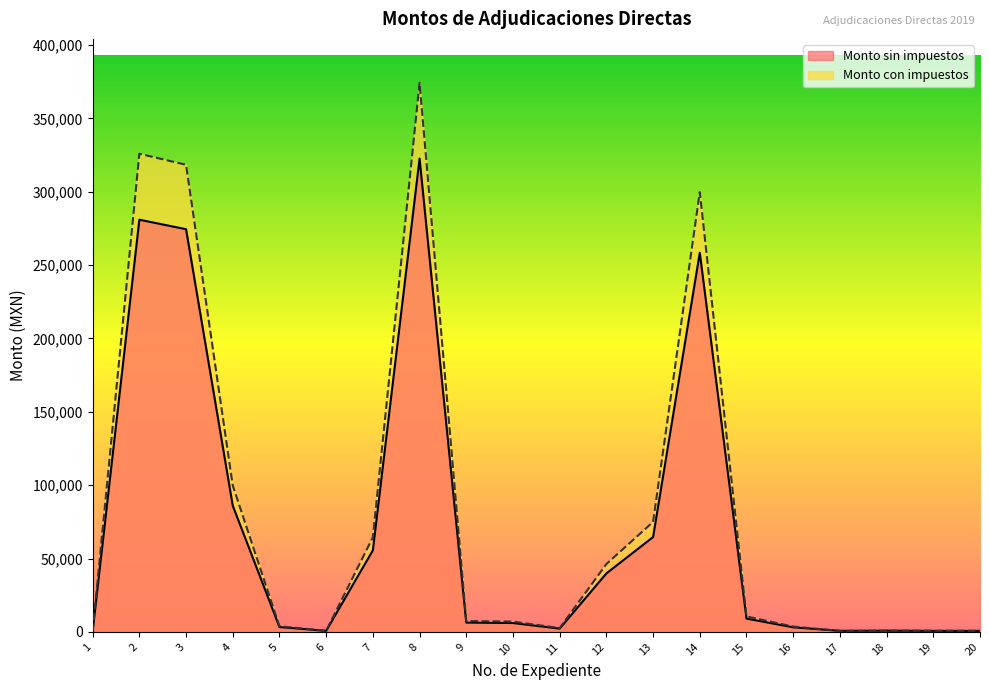

Rank the series by their average value, from highest to lowest.

Monto con impuestos, Monto sin impuestos